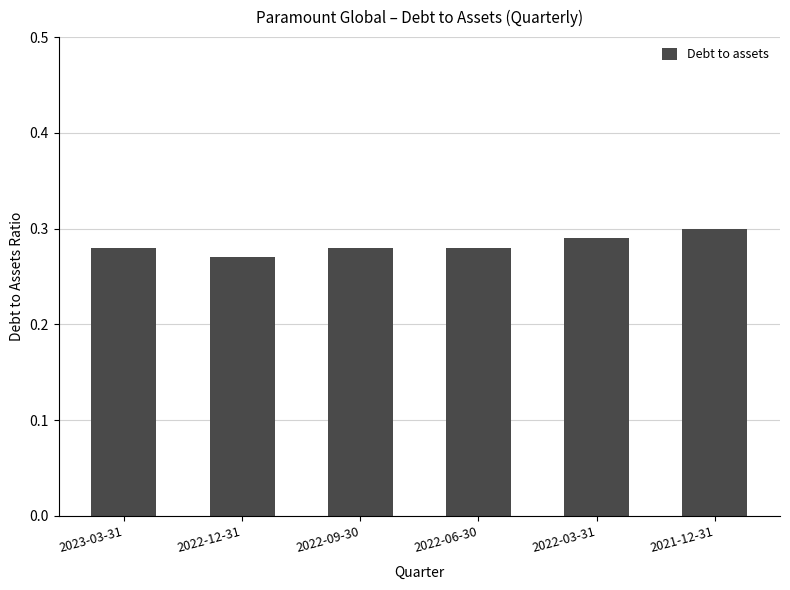

Which label corresponds to the largest value in the chart?

2021-12-31